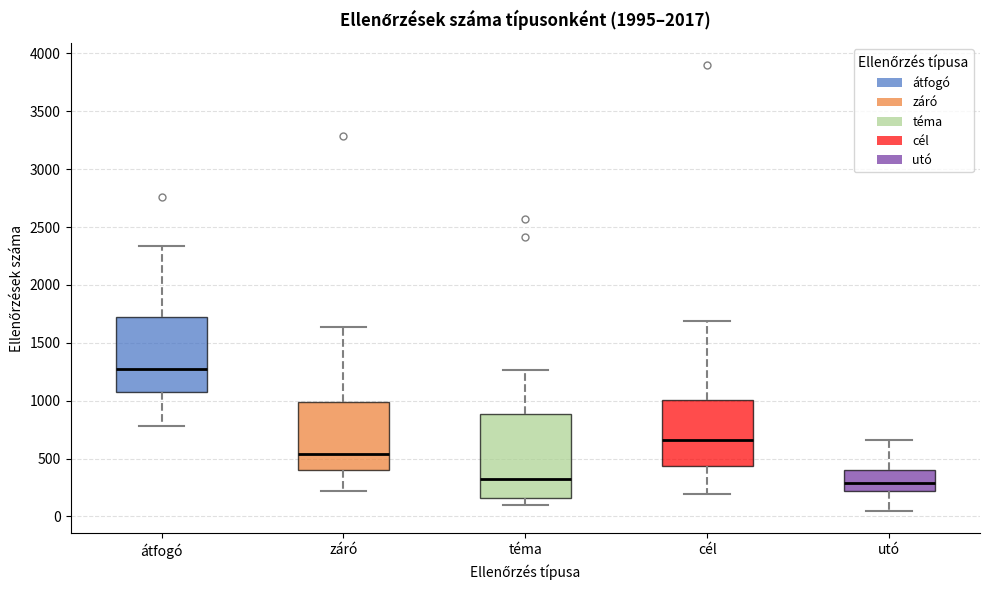

Which box's median line is the highest?

átfogó